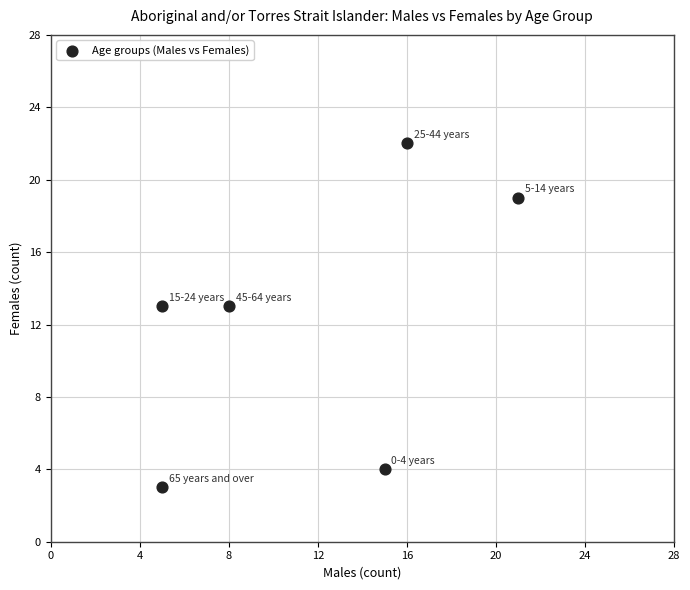

What is the range of X values (max minus min)?

16